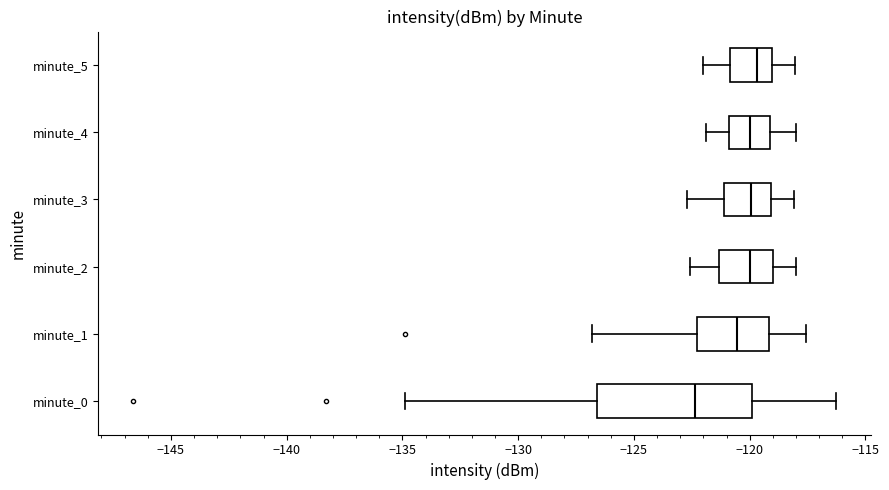

Reading bottom to top, read every box against the x-axis: the position of its median line, the range the box covers, and the ends of its whiskers. The values are not printed on the chart, so give them approximately, as read against the axis.

minute_0: median -122.5, box -126.5 to -120.0, whiskers -135.0 to -116.5
minute_1: median -120.5, box -122.5 to -119.0, whiskers -127.0 to -117.5
minute_2: median -120.0, box -121.5 to -119.0, whiskers -122.5 to -118.0
minute_3: median -120.0, box -121.0 to -119.0, whiskers -122.5 to -118.0
minute_4: median -120.0, box -121.0 to -119.0, whiskers -122.0 to -118.0
minute_5: median -119.5, box -121.0 to -119.0, whiskers -122.0 to -118.0